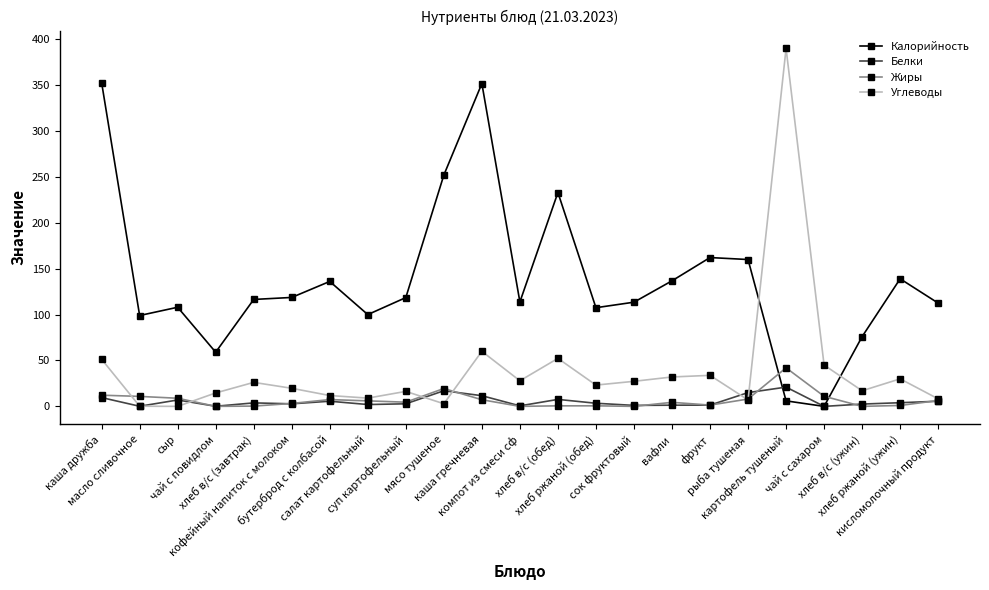

List the series in order of their peak value, highest first.

Углеводы, Калорийность, Жиры, Белки